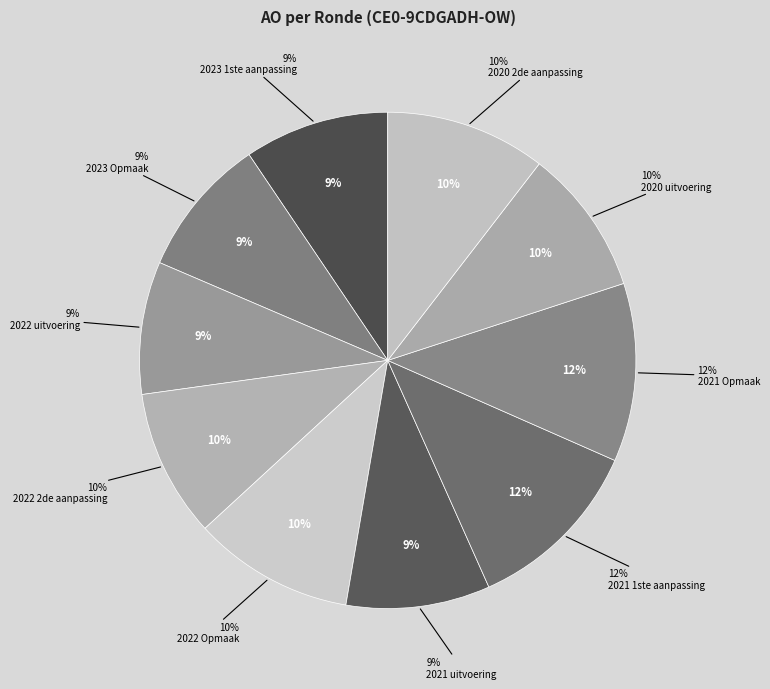

Rank the categories by value from highest to lowest.

2021 1ste aanpassing, 2021 Opmaak, 2022 Opmaak, 2020 2de aanpassing, 2022 2de aanpassing, 2020 uitvoering, 2023 1ste aanpassing, 2021 uitvoering, 2023 Opmaak, 2022 uitvoering